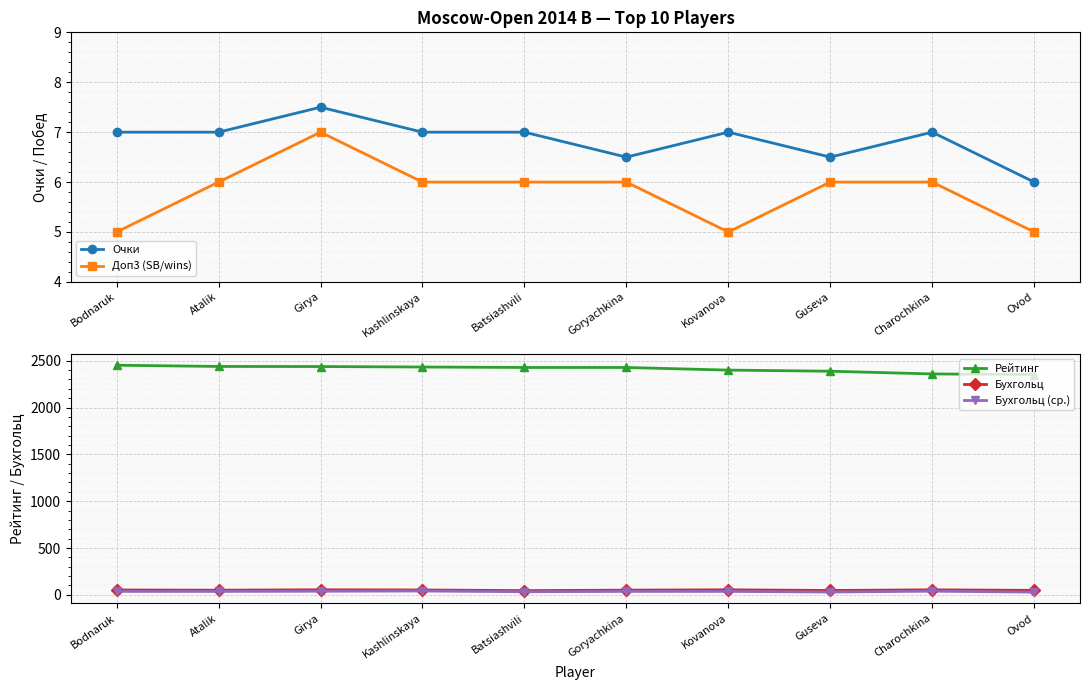

What is the average value of the Рейтинг series?

2411.8